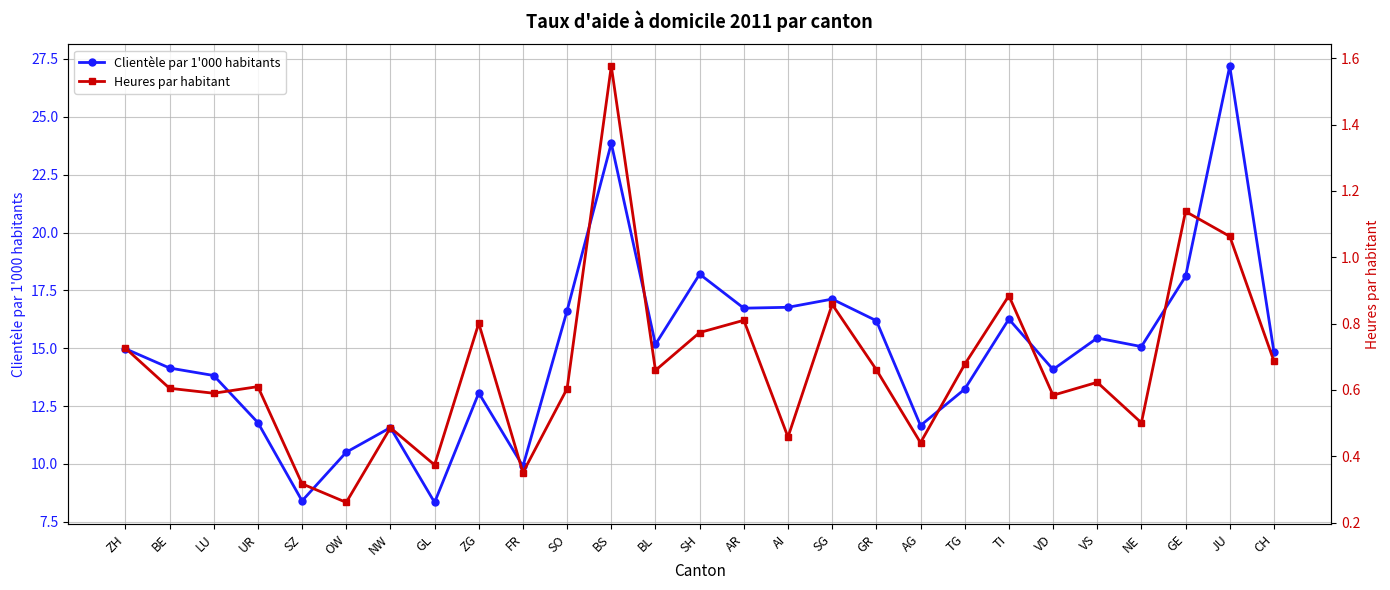

Reading left to right, list all the values displayed in this chart.

Clientèle par 1'000 habitants: ZH=15.0	BE=14.1	LU=13.8	UR=11.8	SZ=8.4	OW=10.5	NW=11.6	GL=8.3	ZG=13.1	FR=9.9	SO=16.6	BS=23.9	BL=15.2	SH=18.2	AR=16.7	AI=16.8	SG=17.1	GR=16.2	AG=11.7	TG=13.2	TI=16.3	VD=14.1	VS=15.4	NE=15.1	GE=18.1	JU=27.2	CH=14.8
Heures par habitant: ZH=0.7	BE=0.6	LU=0.6	UR=0.6	SZ=0.3	OW=0.3	NW=0.5	GL=0.4	ZG=0.8	FR=0.4	SO=0.6	BS=1.6	BL=0.7	SH=0.8	AR=0.8	AI=0.5	SG=0.9	GR=0.7	AG=0.4	TG=0.7	TI=0.9	VD=0.6	VS=0.6	NE=0.5	GE=1.1	JU=1.1	CH=0.7